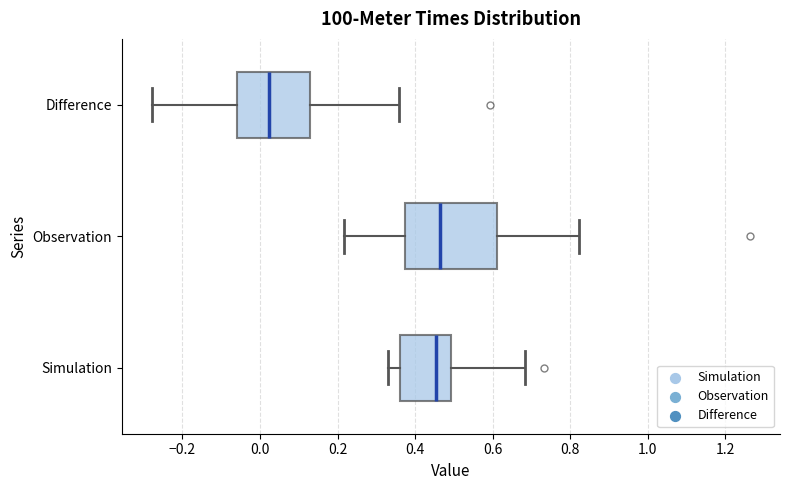

Where does the median line of the box for Difference sit on the x-axis? The values are not printed on the chart, so give them approximately, as read against the axis.

0.02